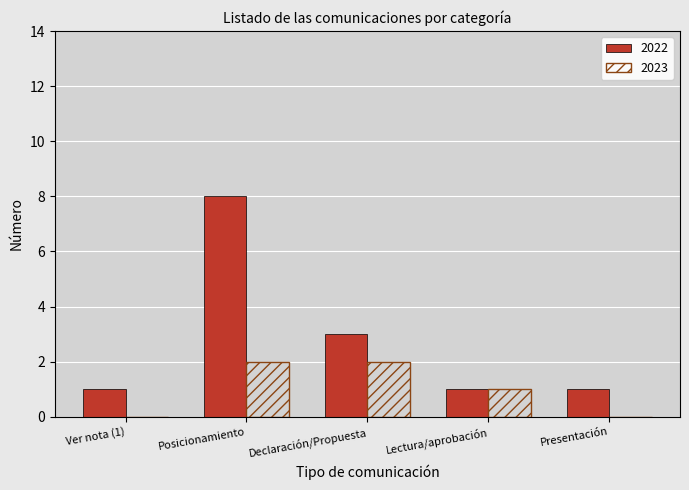

Count the 2022 values in the range 1 to 3.

4